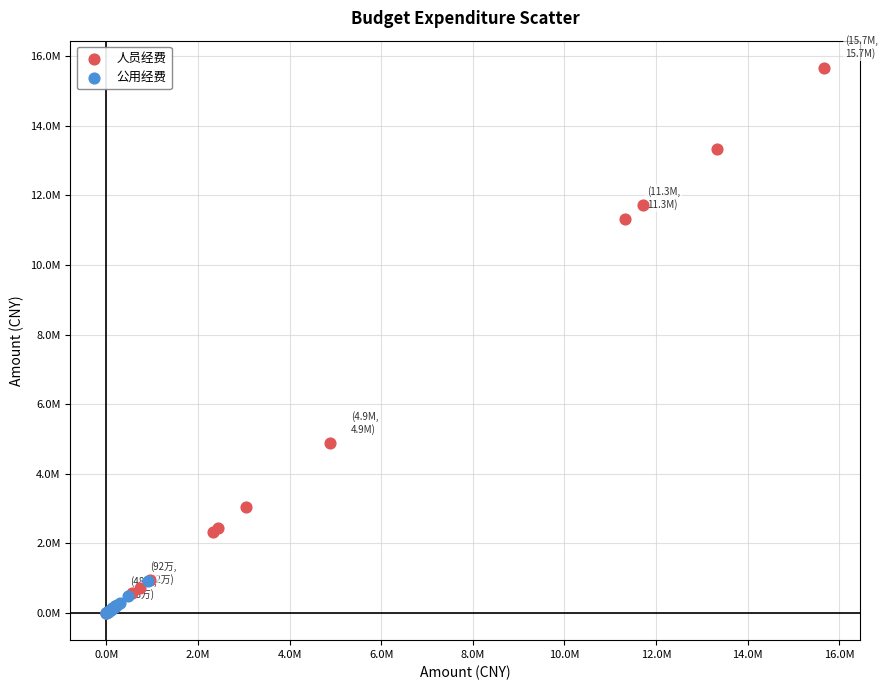

What are all the series names shown in the legend?

人员经费, 公用经费